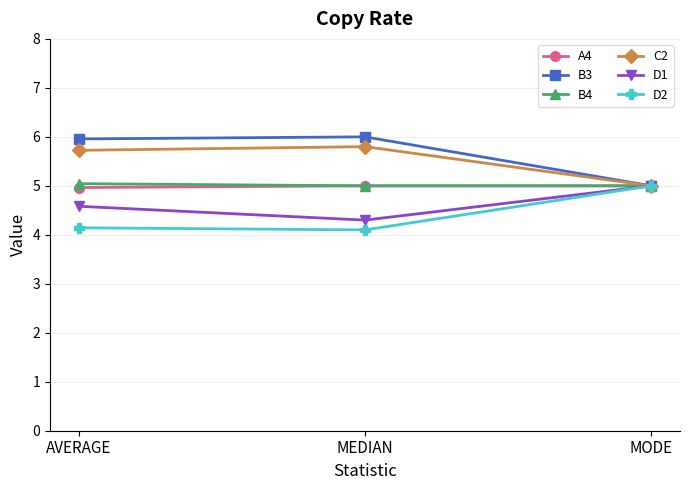

What position from the right is AVERAGE?

3